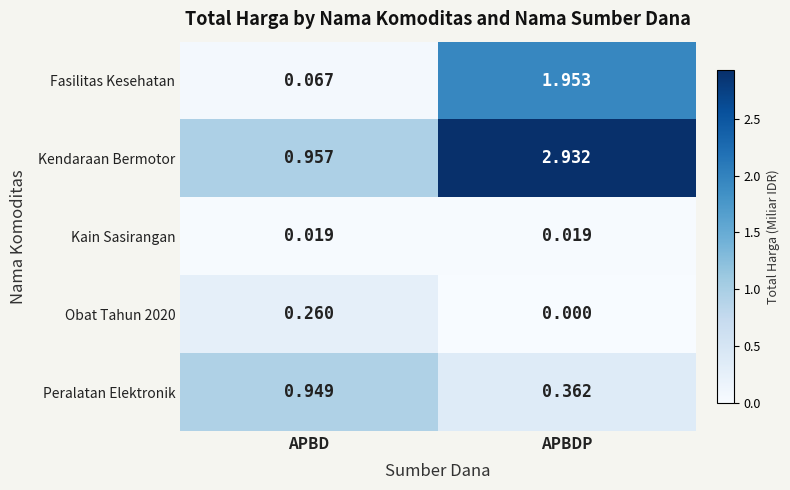

At which category is the sum across all series the highest?

APBDP